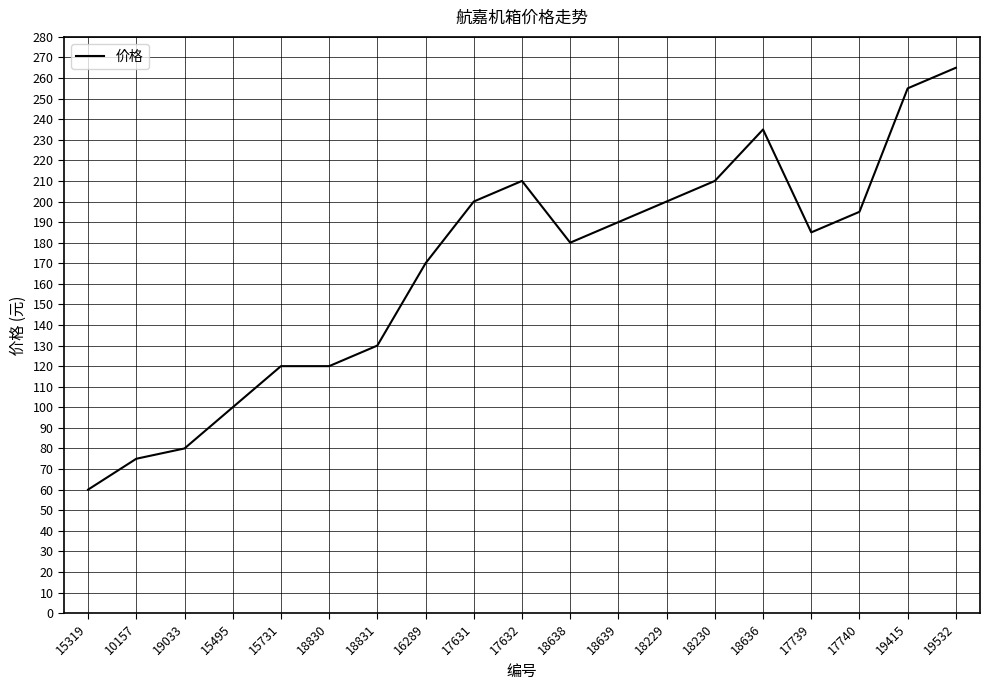

What is the average value?

167